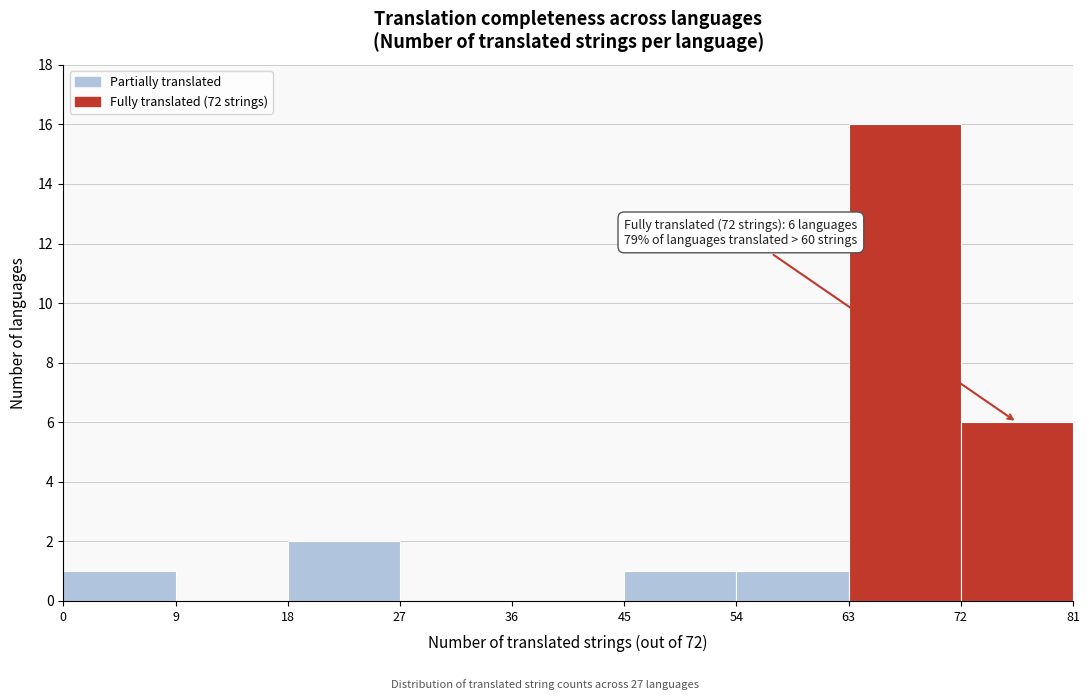

Which range on the x-axis has the tallest bar?

63 to 72